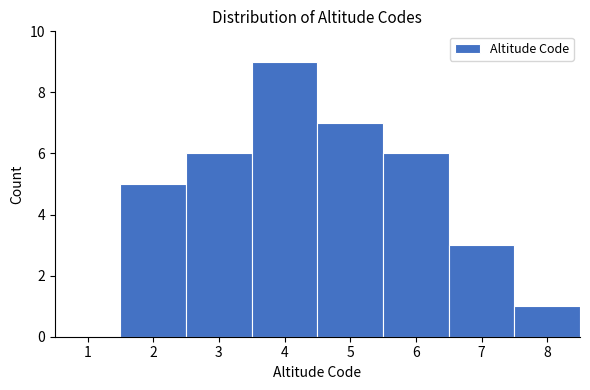

Reading left to right, what are all the values shown in this chart?

1=0	2=5	3=6	4=9	5=7	6=6	7=3	8=1